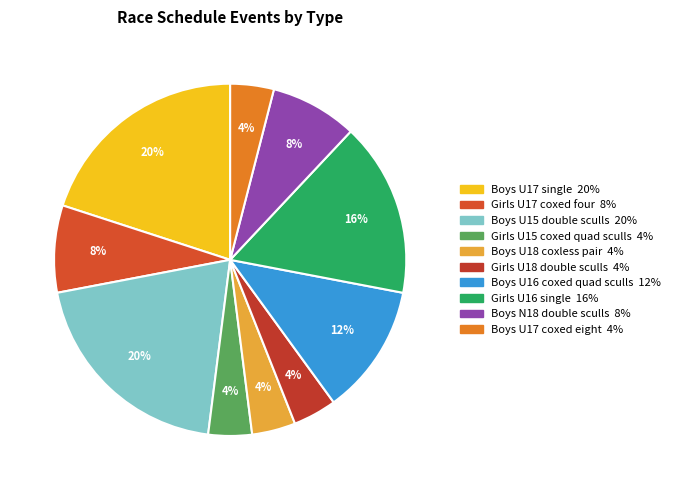

Does any single category account for the majority?

No